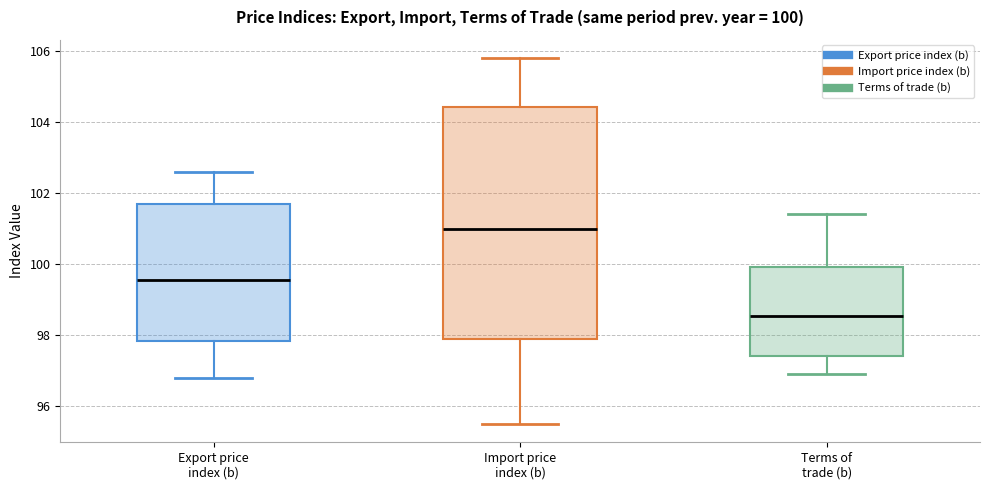

Which box is the tallest, from its lower edge to its upper edge?

Import price index (b)